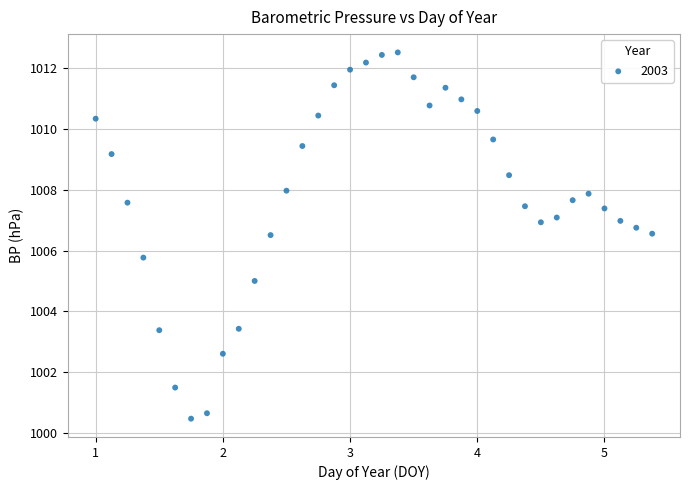

What is the range of X values (max minus min)?

4.4